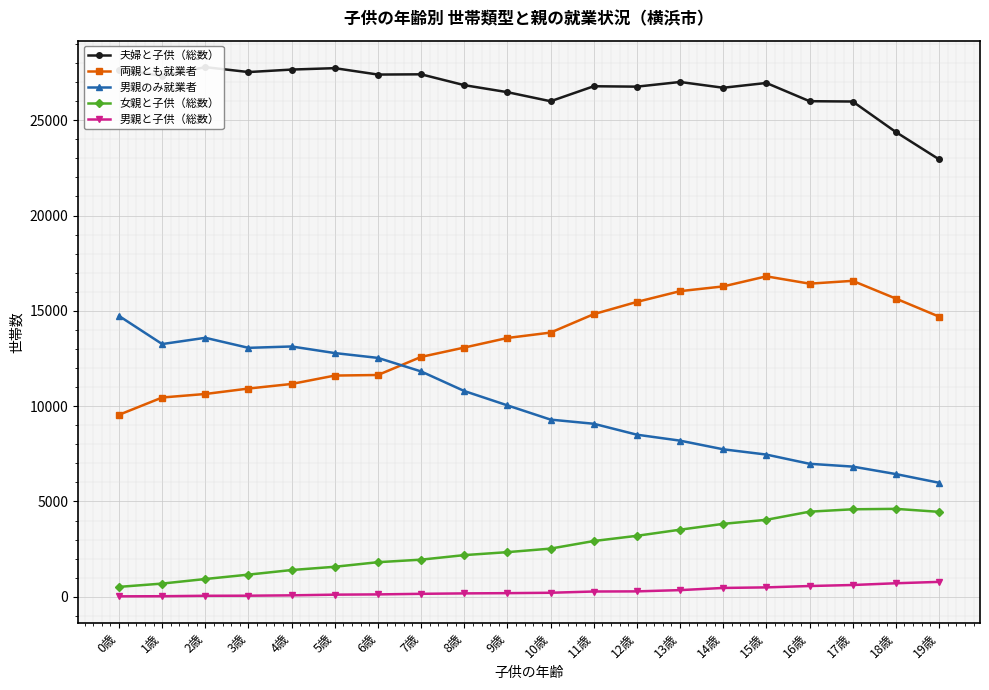

Reading right to left, extract all data points from this chart.

夫婦と子供（総数）: 19歳=22950	18歳=24382	17歳=25982	16歳=25999	15歳=26955	14歳=26704	13歳=27007	12歳=26762	11歳=26783	10歳=25996	9歳=26472	8歳=26840	7歳=27409	6歳=27396	5歳=27732	4歳=27658	3歳=27527	2歳=27786	1歳=27327	0歳=27656
両親とも就業者: 19歳=14699	18歳=15644	17歳=16575	16歳=16427	15歳=16811	14歳=16283	13歳=16034	12歳=15470	11歳=14827	10歳=13861	9歳=13578	8歳=13075	7歳=12585	6歳=11636	5歳=11606	4歳=11166	3歳=10925	2歳=10640	1歳=10455	0歳=9548
男親のみ就業者: 19歳=5983	18歳=6439	17歳=6831	16歳=6978	15歳=7461	14歳=7738	13歳=8192	12歳=8504	11歳=9078	10歳=9295	9歳=10042	8歳=10795	7歳=11822	6歳=12533	5歳=12786	4歳=13132	3歳=13060	2歳=13587	1歳=13259	0歳=14733
女親と子供（総数）: 19歳=4457	18歳=4614	17歳=4591	16歳=4466	15歳=4040	14歳=3827	13歳=3521	12歳=3200	11歳=2926	10歳=2529	9歳=2343	8歳=2187	7歳=1949	6歳=1816	5歳=1576	4歳=1405	3歳=1164	2歳=934	1歳=694	0歳=521
男親と子供（総数）: 19歳=783	18歳=711	17歳=619	16歳=566	15歳=494	14歳=465	13歳=351	12歳=285	11歳=278	10歳=212	9歳=192	8歳=179	7歳=157	6歳=126	5歳=113	4歳=77	3歳=58	2歳=54	1歳=31	0歳=25